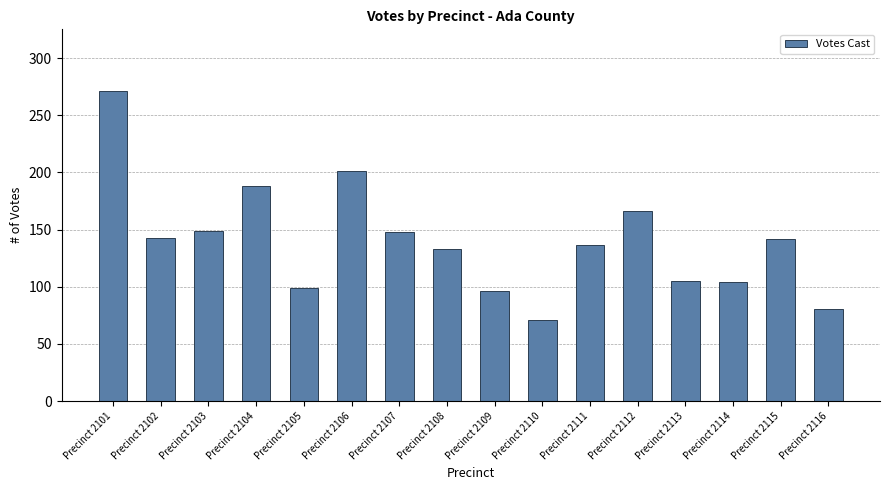

The value at Precinct 2104 is 271. True or false?

False